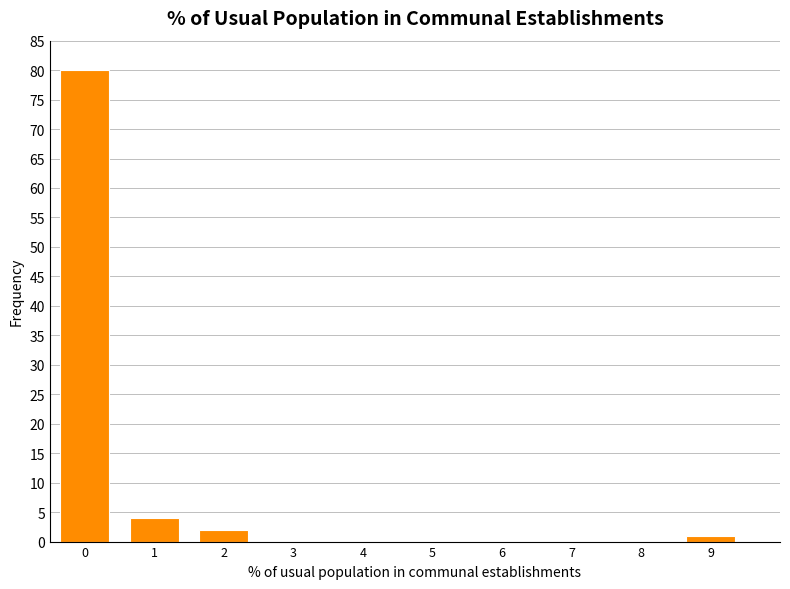

Reading left to right, transcribe all the data shown in this chart.

0=80	1=4	2=2	3=0	4=0	5=0	6=0	7=0	8=0	9=1